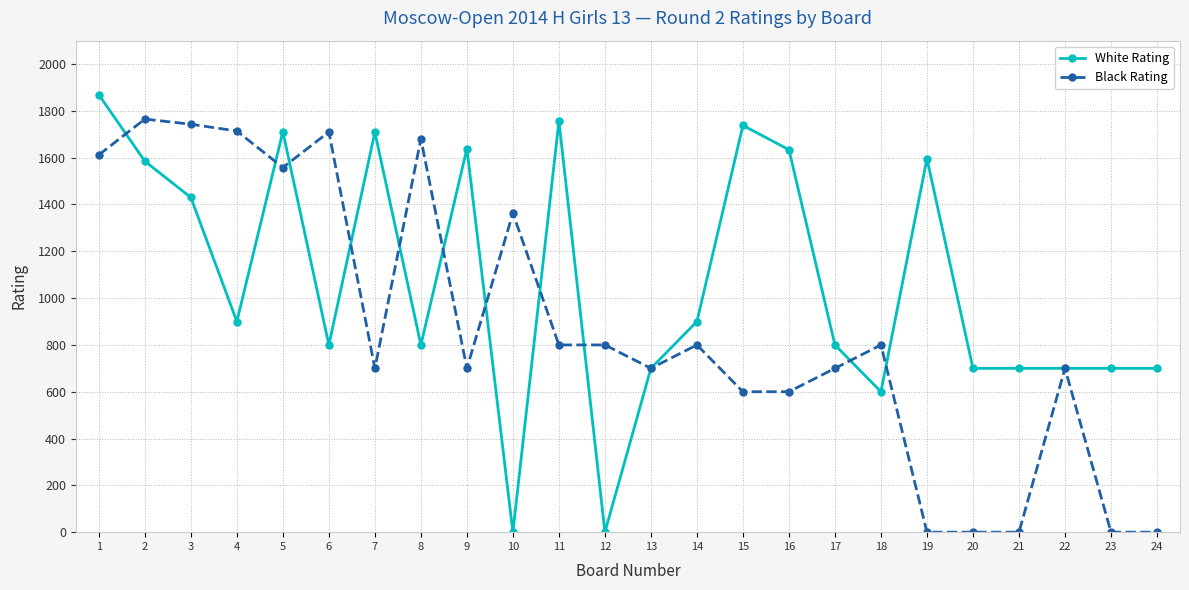

What is the sum of the White Rating values at 10 and 9?

1639